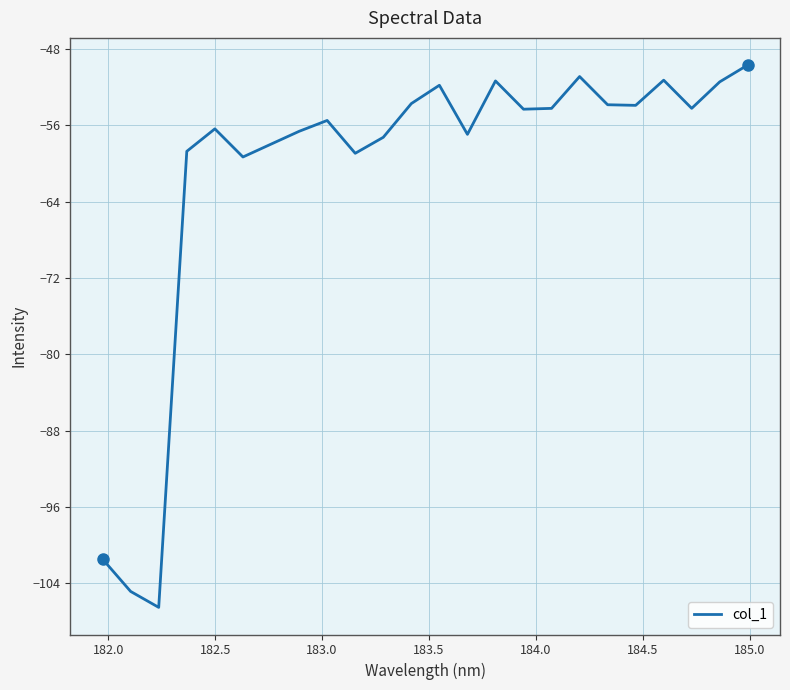

What is the maximum value shown in the chart?

-49.7